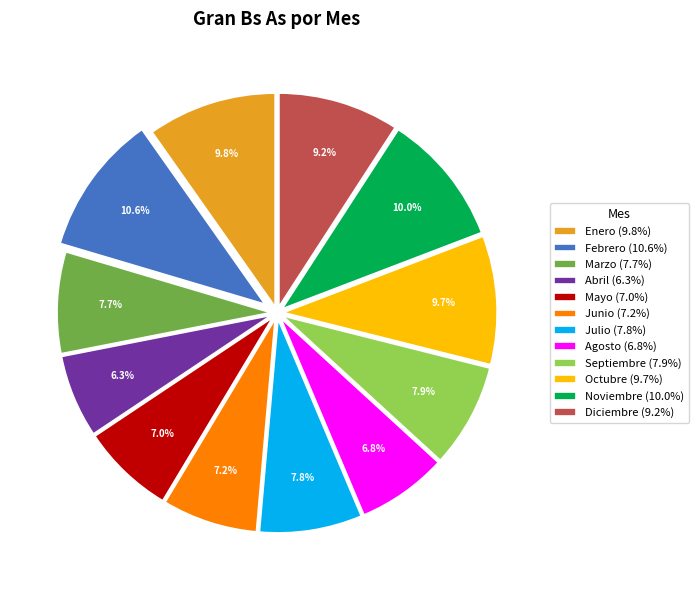

Which has a higher value, Noviembre (10.0%) or Febrero (10.6%)?

Febrero (10.6%)